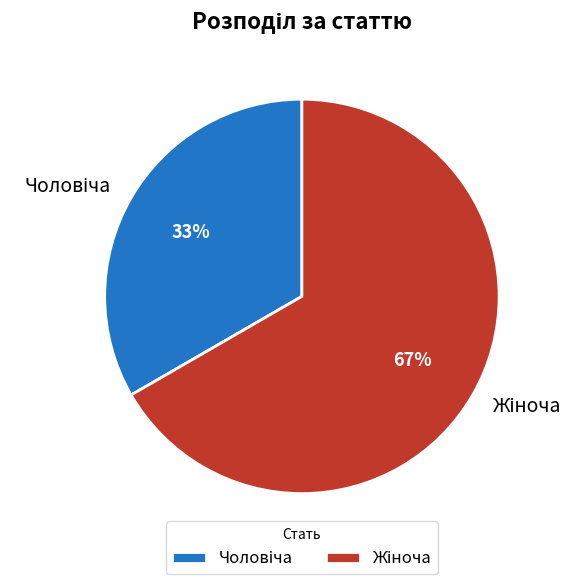

To the nearest percent, what is the average slice percentage?

50%